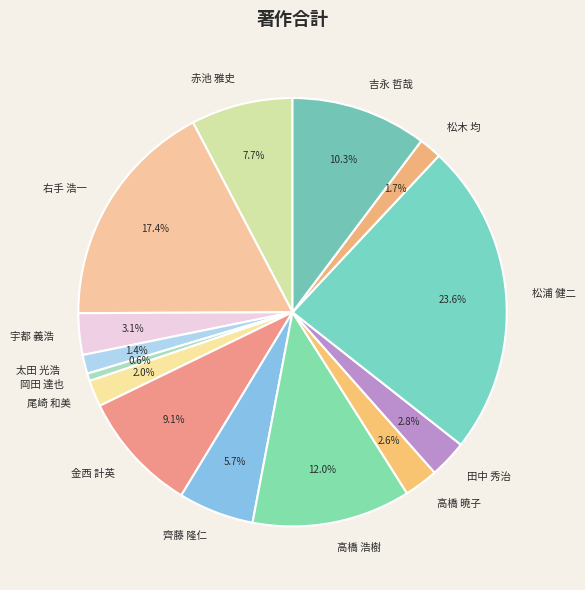

Does any single category account for the majority?

No